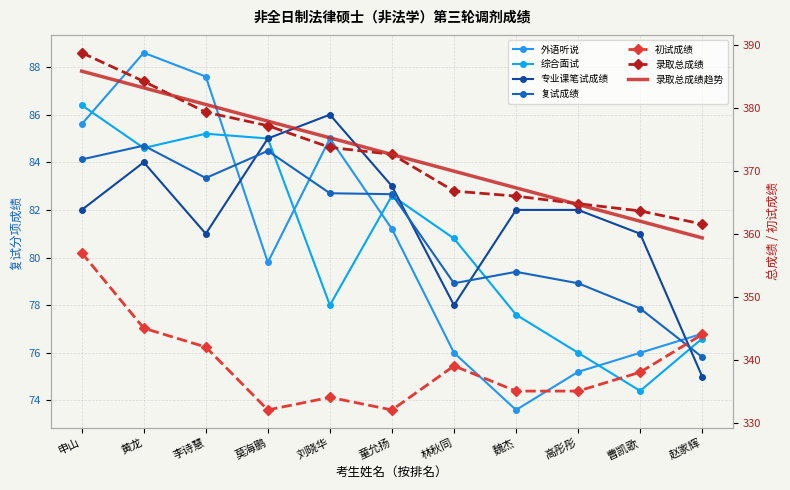

Which series has the largest range (max minus min)?

录取总成绩